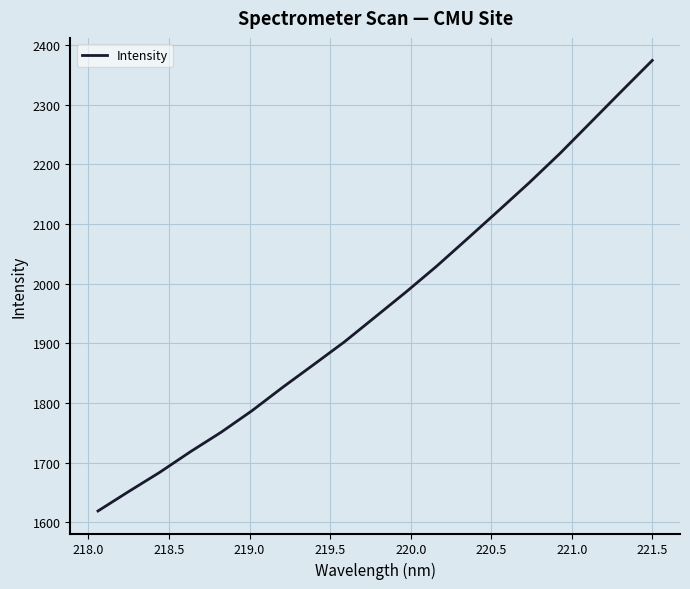

What is the maximum value shown in the chart?

2373.9